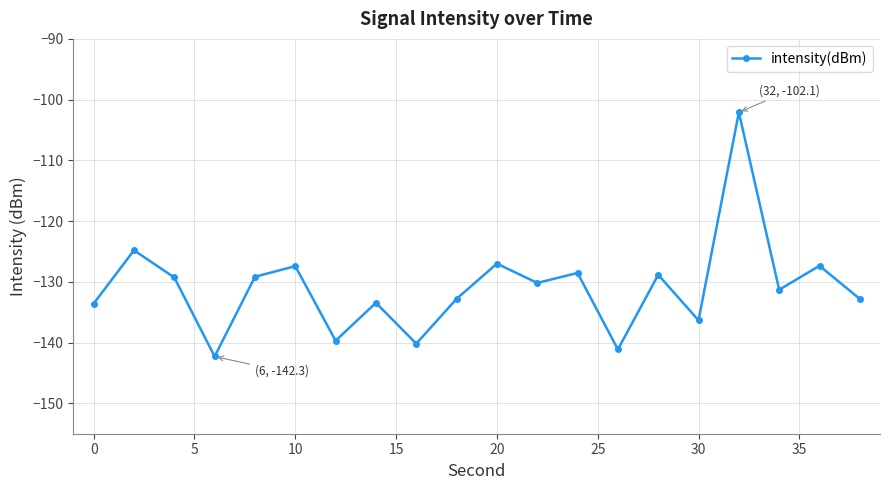

What is the minimum value shown in the chart?

-142.3